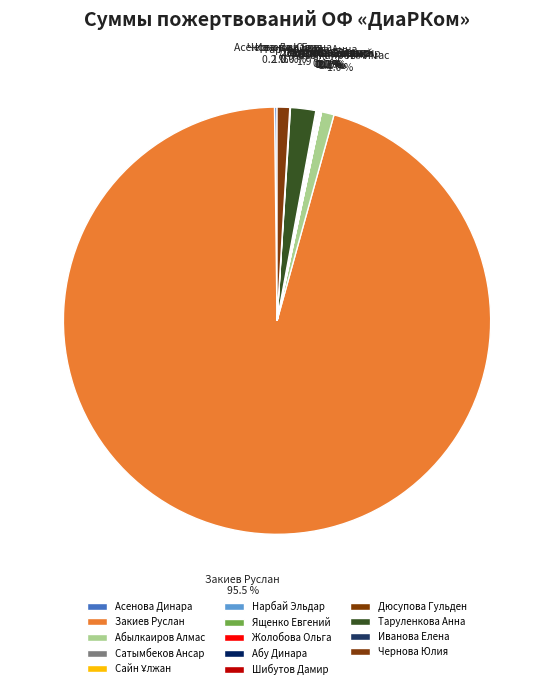

To the nearest percent, what is the difference between the Чернова Юлия and Иванова Елена slice percentages?

1%